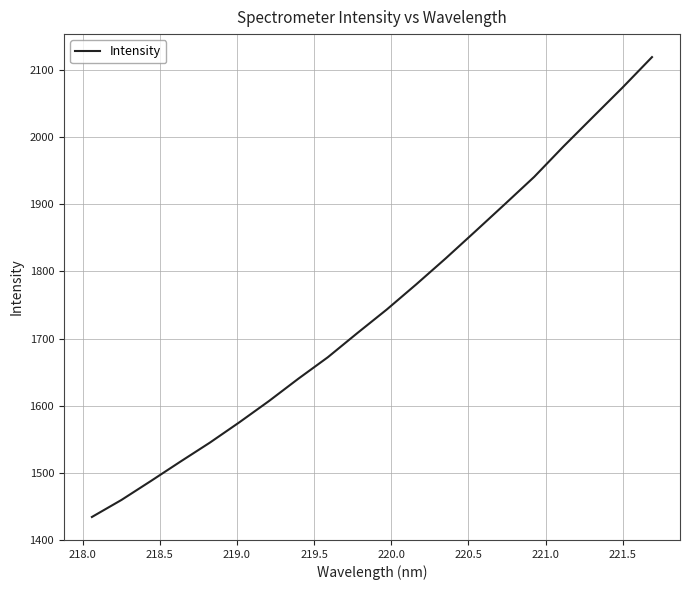

What is the difference between the maximum and minimum values?

685.5